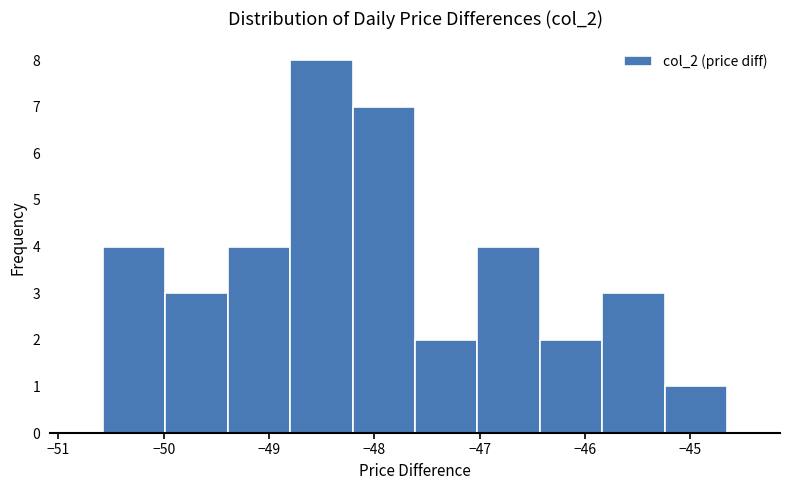

Reading left to right, transcribe this chart: for each bar, give the range it covers on the x-axis and its height. Neither the bar edges nor the heights are printed on the chart, so give them approximately, as read against the axes.

-50.6 to -50.0: 4
-50.0 to -49.4: 3
-49.4 to -48.8: 4
-48.8 to -48.2: 8
-48.2 to -47.6: 7
-47.6 to -47.0: 2
-47.0 to -46.4: 4
-46.4 to -45.8: 2
-45.8 to -45.2: 3
-45.2 to -44.6: 1